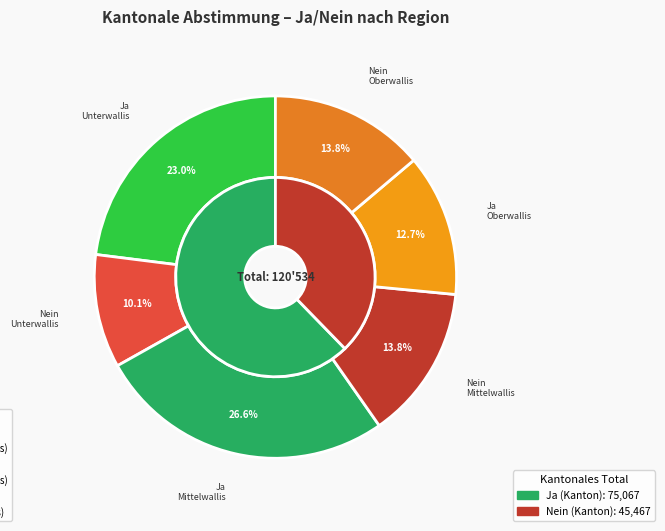

Which category has the biggest portion of the pie?

Ja (Mittelwallis)